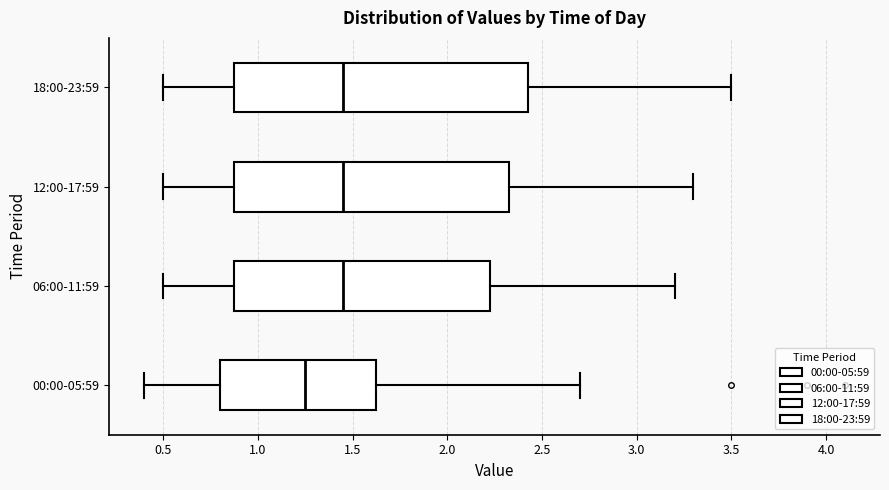

Where does the left whisker of the box for 00:00-05:59 end on the x-axis? The values are not printed on the chart, so give them approximately, as read against the axis.

0.40